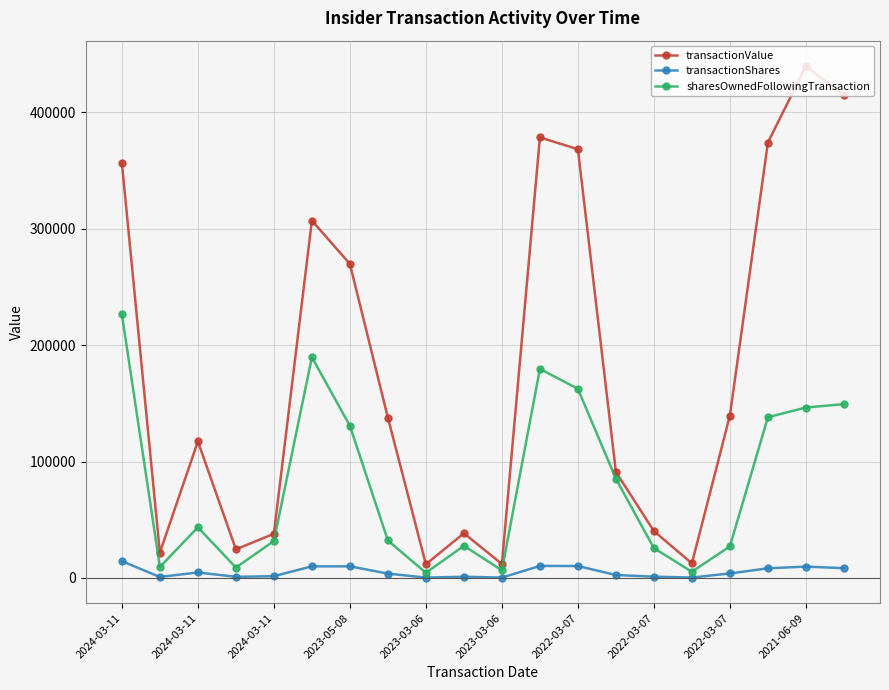

Rank the series by their maximum value, from lowest to highest.

transactionShares, sharesOwnedFollowingTransaction, transactionValue